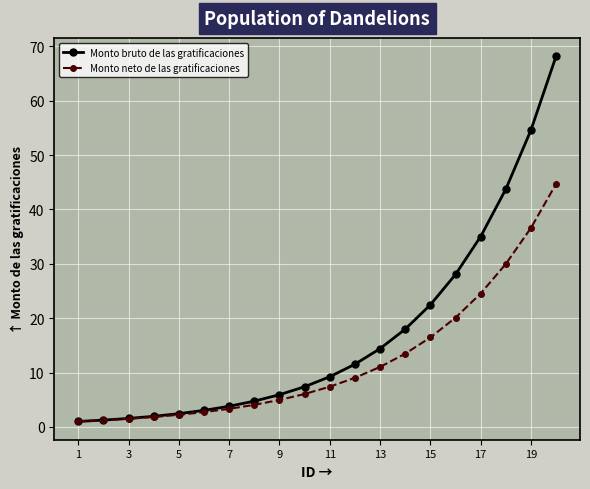

Which series has the widest spread of values?

Monto bruto de las gratificaciones